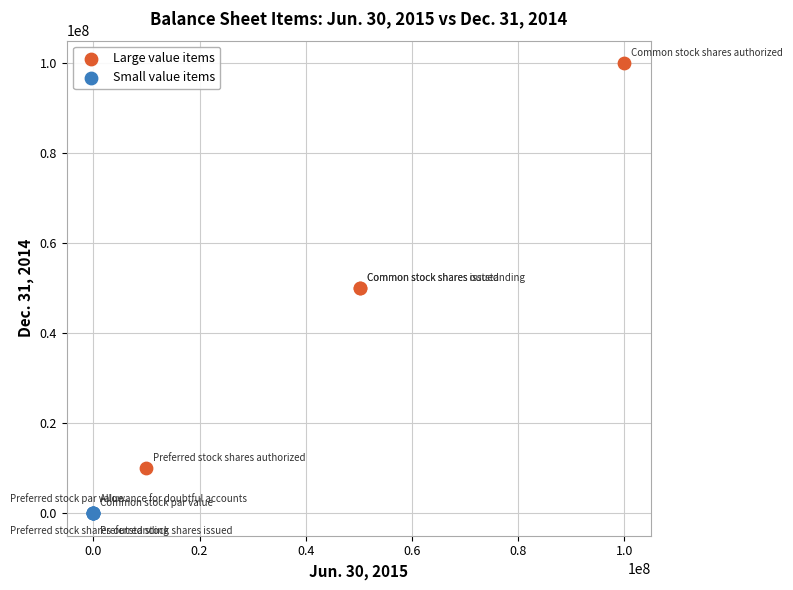

Which series contains the highest Y value?

Large value items